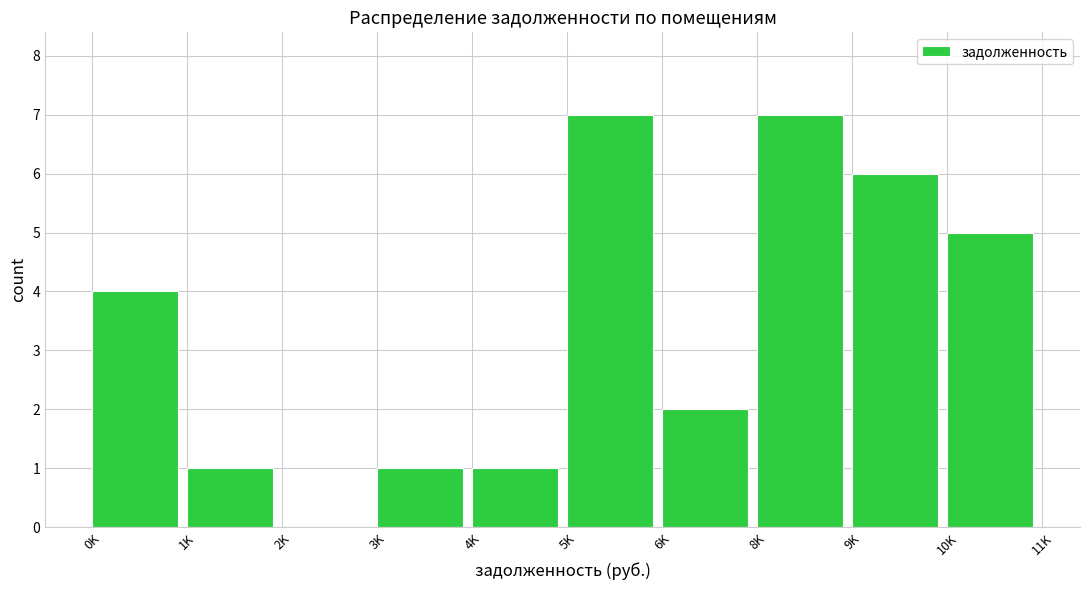

Reading left to right, list all the values displayed in this chart.

0K=4	1K=1	2K=0	3K=1	4K=1	5K=7	6K=2	8K=7	9K=6	10K=5